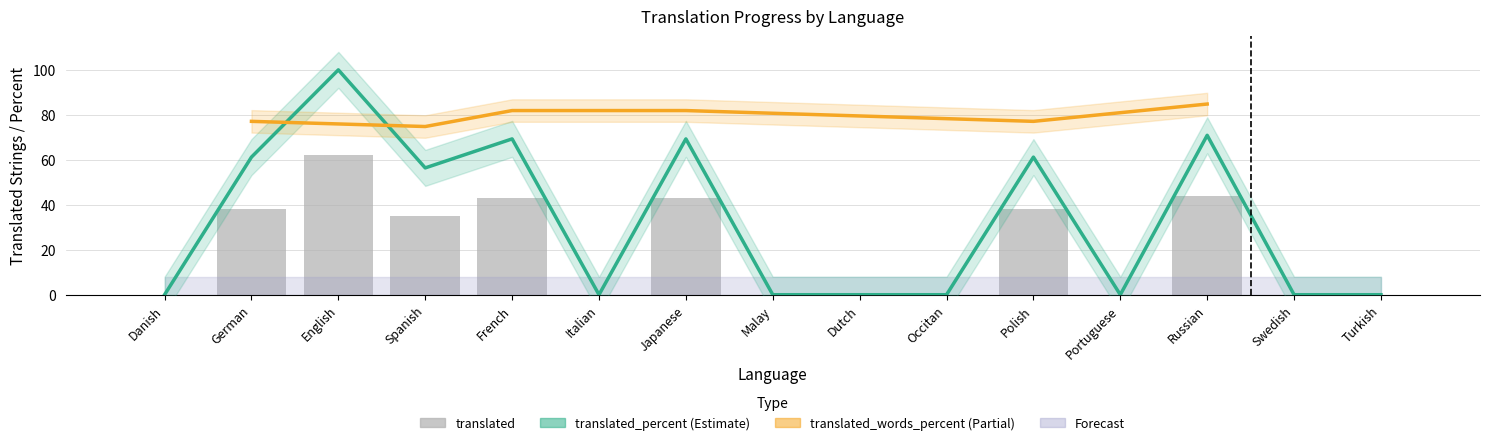

Which has a higher value, Turkish or Danish?

Turkish